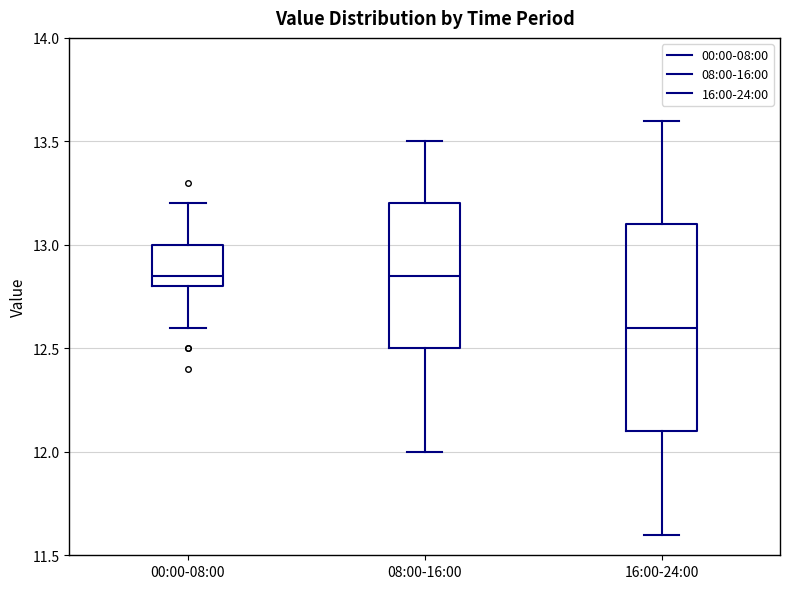

Which box is the tallest, from its lower edge to its upper edge?

16:00-24:00